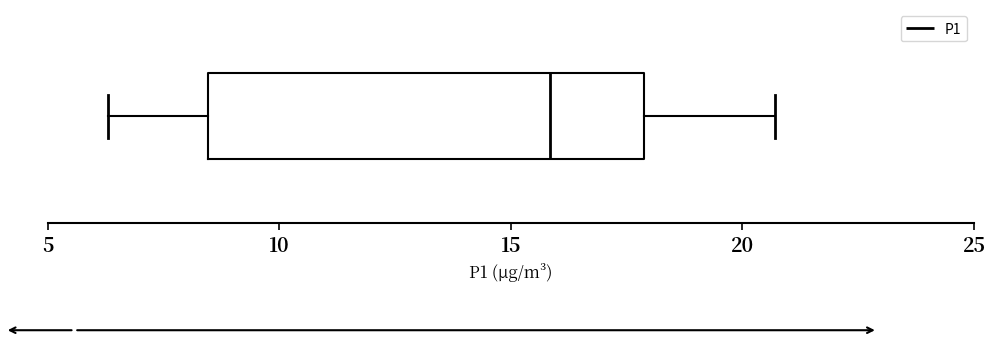

Where does the median line of the box sit on the x-axis? The values are not printed on the chart, so give them approximately, as read against the axis.

16.0